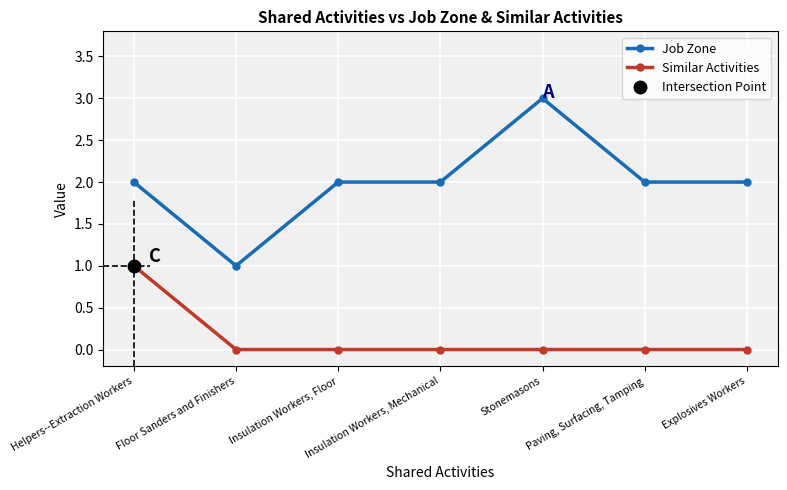

Reading right to left, what are all the values shown in this chart?

Job Zone: 2	2	3	2	2	1	2
Similar Activities: 0	0	0	0	0	0	1